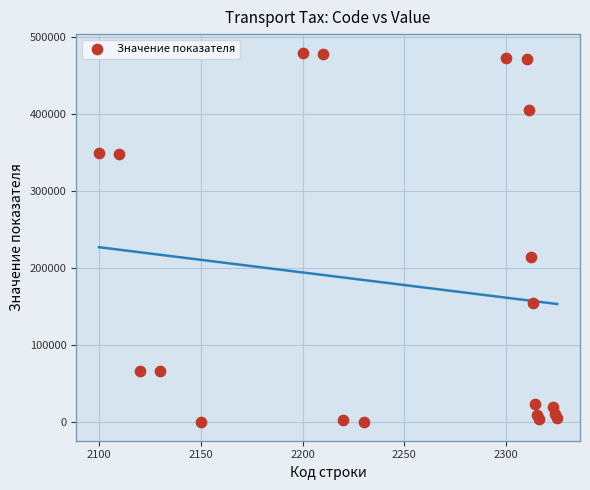

What Y value in the scatter plot is closest to 239579?

214308